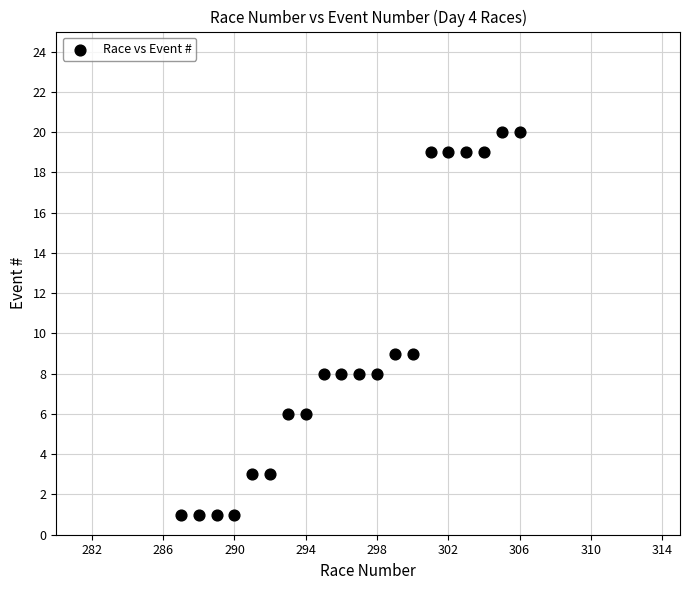

What is the range of X values (max minus min)?

19